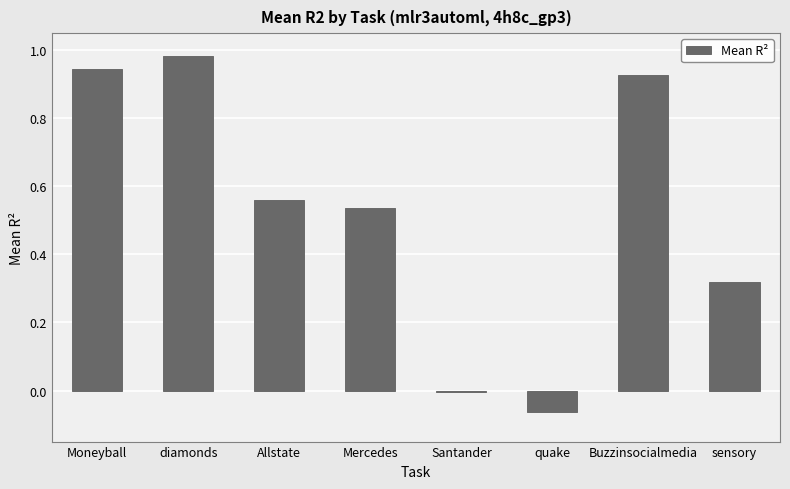

The value at Moneyball is 0.5. True or false?

False